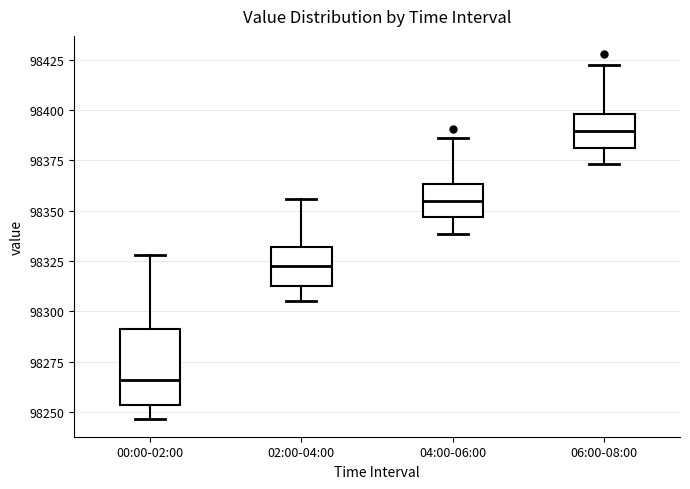

Which box has the highest median line?

06:00-08:00